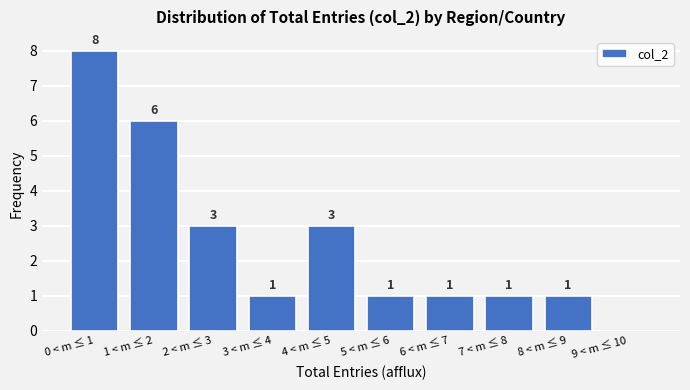

Reading left to right, what are all the values shown in this chart?

0 < m ≤ 1=8	1 < m ≤ 2=6	2 < m ≤ 3=3	3 < m ≤ 4=1	4 < m ≤ 5=3	5 < m ≤ 6=1	6 < m ≤ 7=1	7 < m ≤ 8=1	8 < m ≤ 9=1	9 < m ≤ 10=0